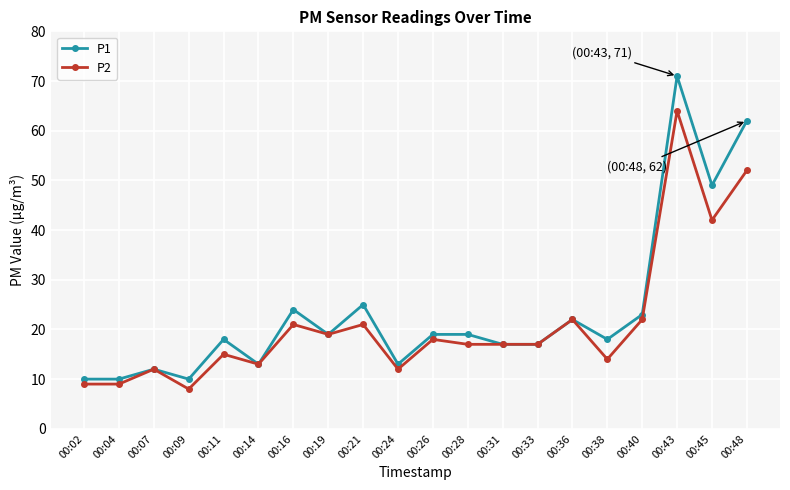

Is it true that P2 equals 7 at 00:07?

False